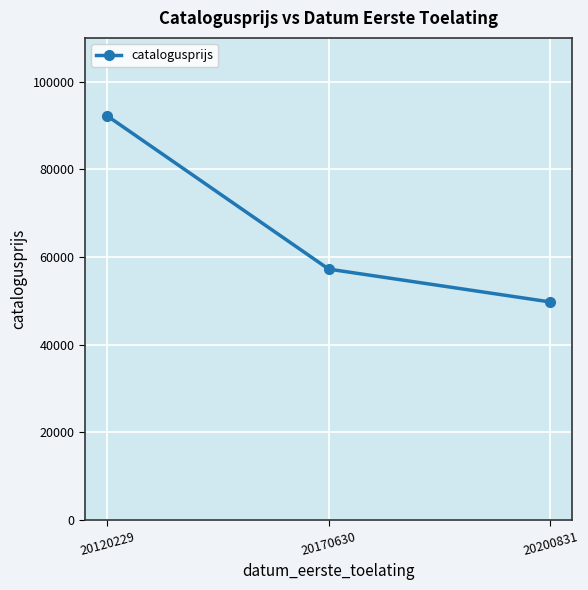

Does the chart have visible grid lines?

Yes